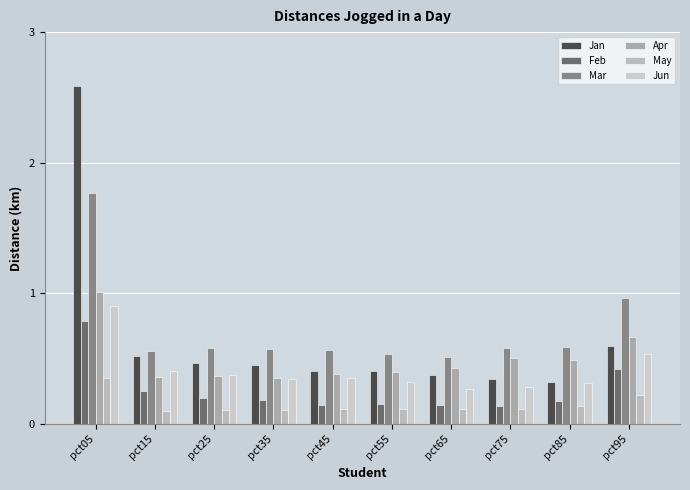

The Jun series shows 0.1 at pct35. True or false?

False